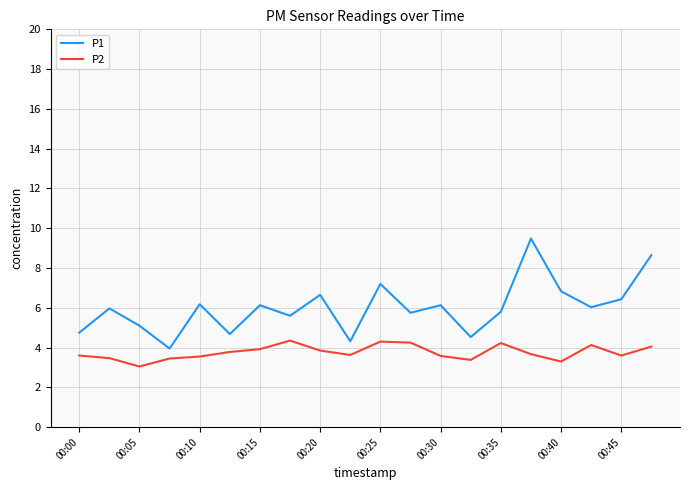

Is this an area chart (filled region under the line)?

No